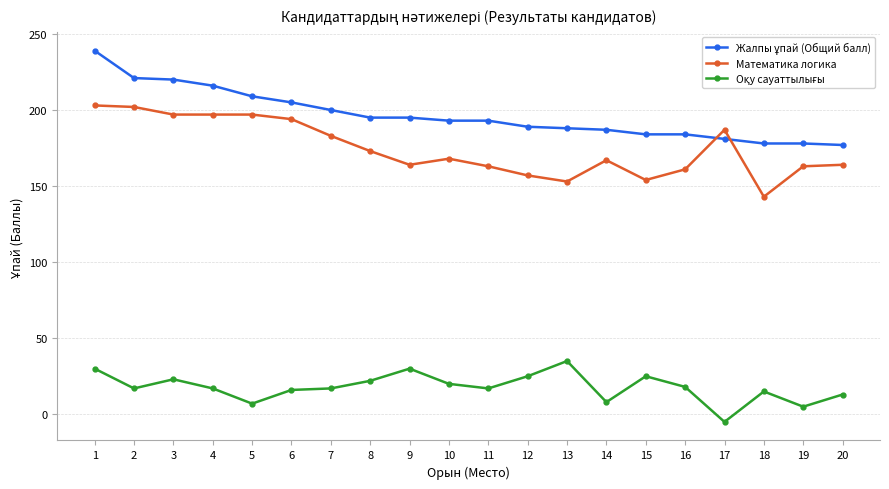

Which series changed the most between 3 and 18?

Математика логика